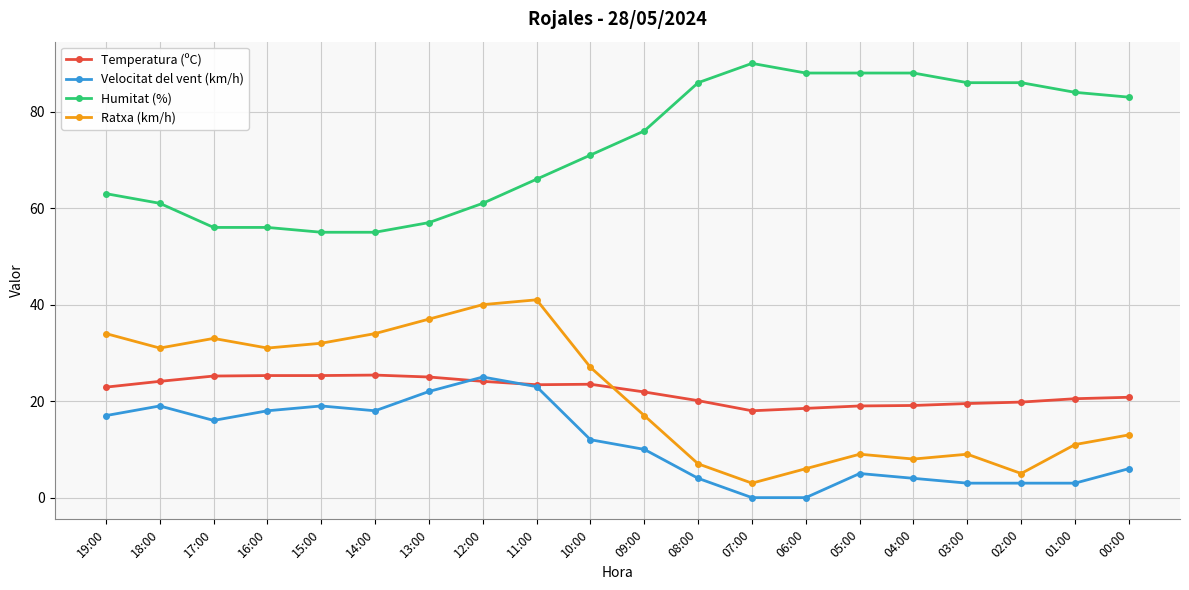

What is the difference between the highest and lowest values at 16:00?

38.0